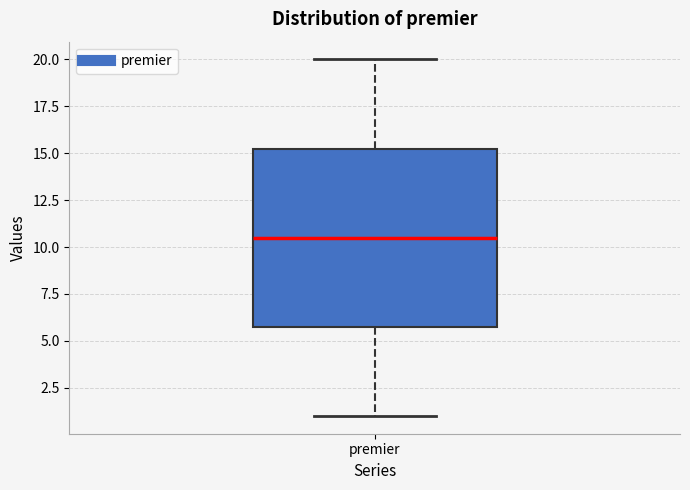

Transcribe this box plot: give where the median line is, the range the box spans, and where the two whiskers end, as read against the y-axis. The values are not printed on the chart, so give them approximately, as read against the axis.

median 10.5, box 6.0 to 15.5, whiskers 1.0 to 20.0